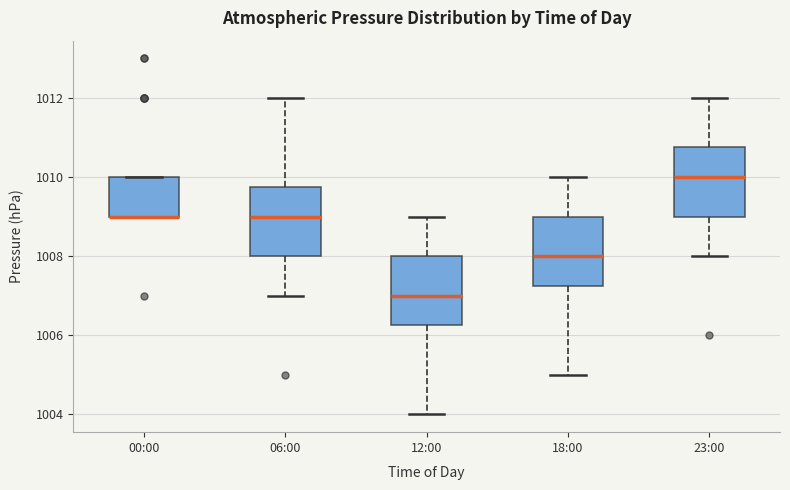

Reading left to right, transcribe this box plot: for each box, give where its median line is, the range the box spans, and where its two whiskers end, as read against the y-axis. The values are not printed on the chart, so give them approximately, as read against the axis.

00:00: median 1009.0 (drawn on the box's lower edge), box 1009.0 to 1010.0, whiskers 1009.0 to 1010.0
06:00: median 1009.0, box 1008.0 to 1009.8, whiskers 1007.0 to 1012.0
12:00: median 1007.0, box 1006.2 to 1008.0, whiskers 1004.0 to 1009.0
18:00: median 1008.0, box 1007.2 to 1009.0, whiskers 1005.0 to 1010.0
23:00: median 1010.0, box 1009.0 to 1010.8, whiskers 1008.0 to 1012.0